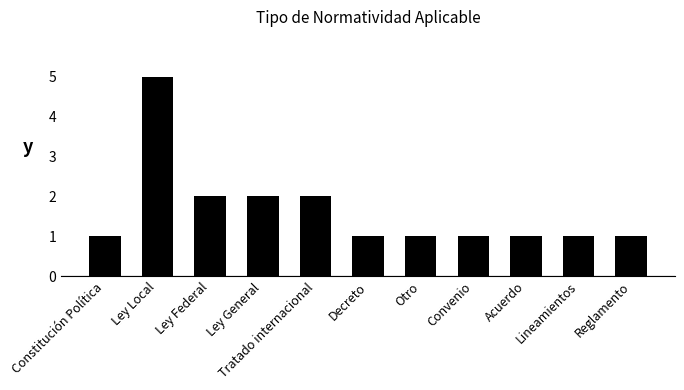

Are the bars grouped side by side (vs. stacked)?

No